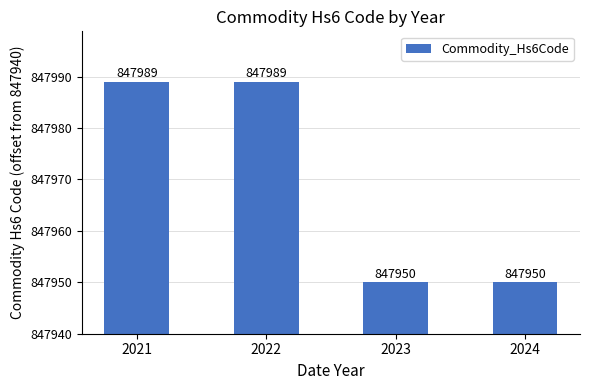

Are the bars horizontal?

No